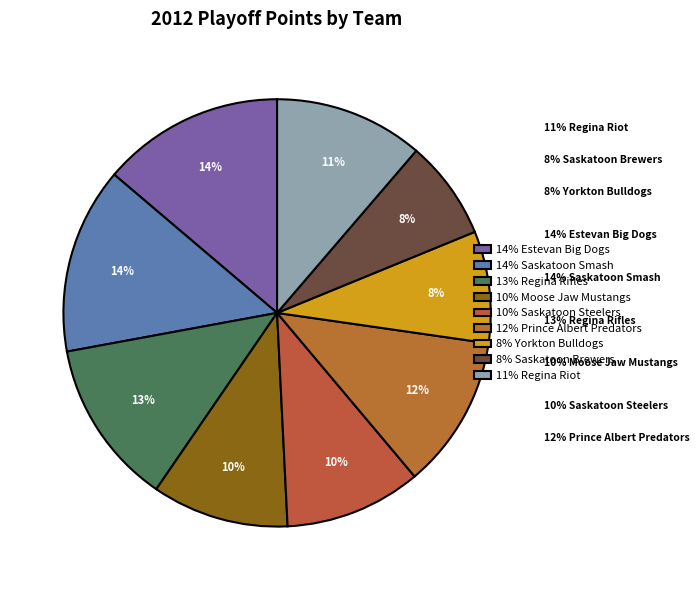

Combined, do Regina Rifles and Regina Rifles account for over 50%?

No